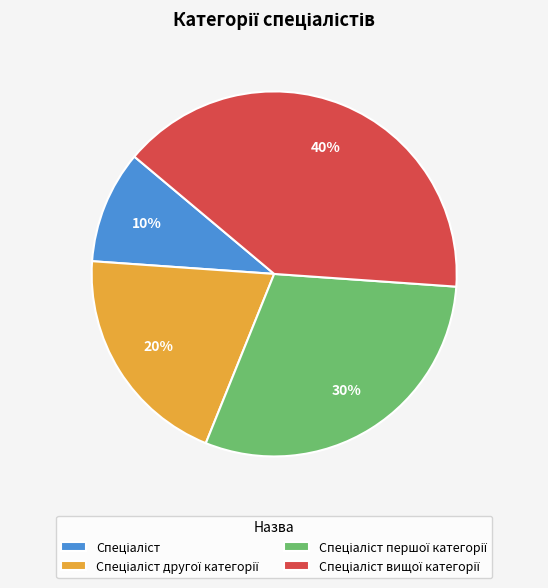

To the nearest percent, what is the average slice percentage?

25%